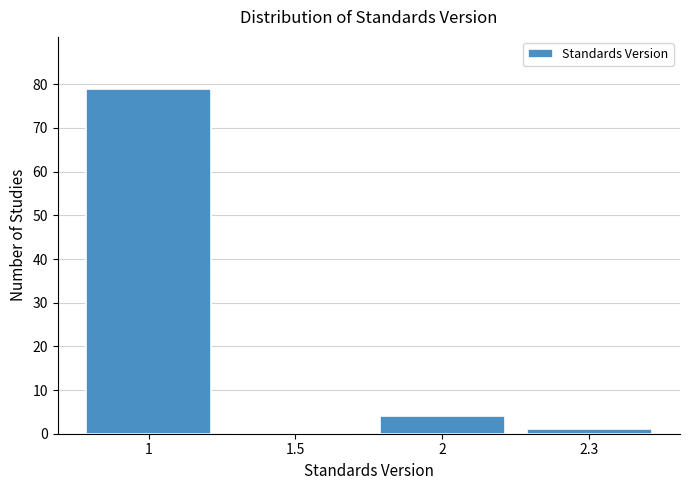

Reading left to right, transcribe all the data shown in this chart.

1=79	1.5=0	2=4	2.3=1